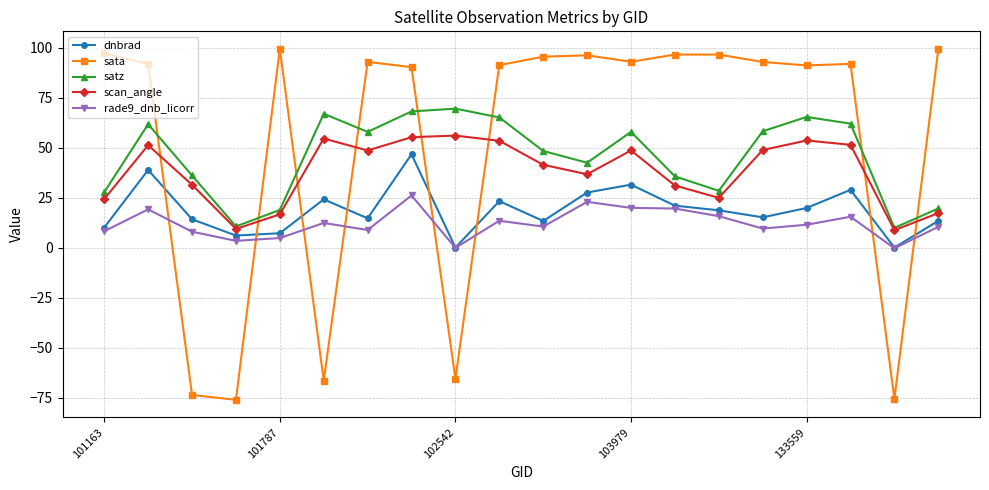

What is the difference between the maximum and minimum values in the scan_angle series?

47.3